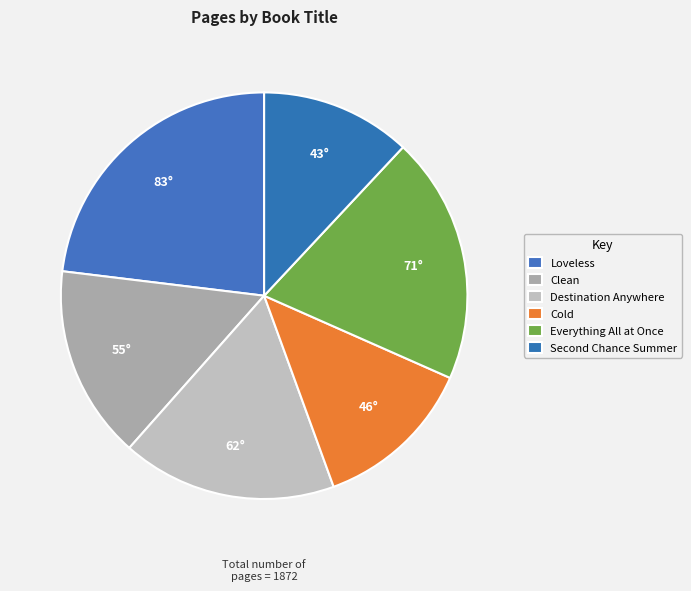

To the nearest percent, what is the combined percentage of Cold and Everything All at Once?

32%